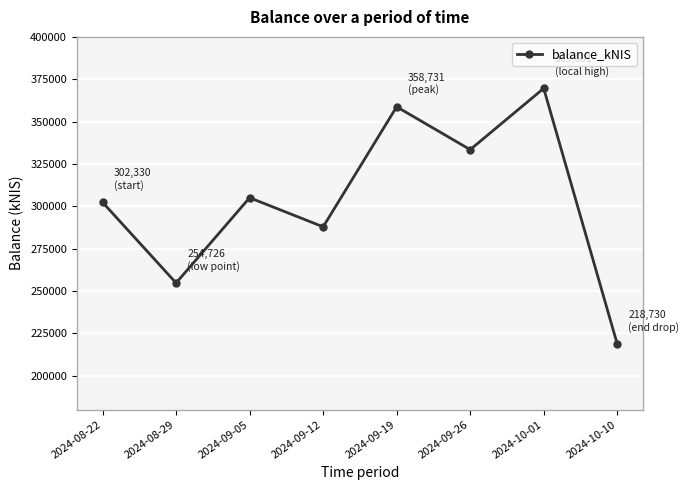

How many points are lower than both their immediate neighbors (excluding endpoints)?

3